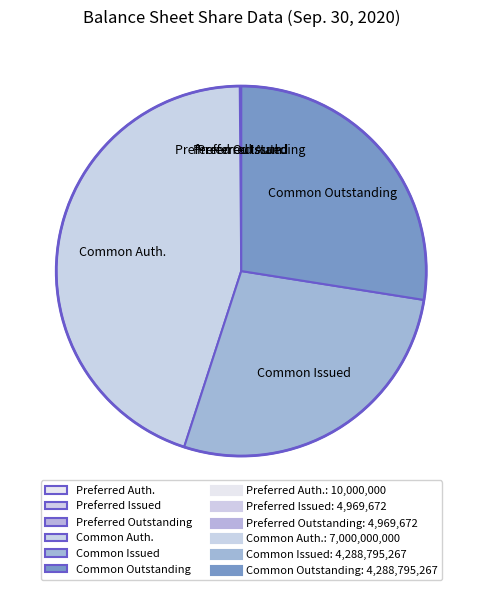

Which slice is the largest?

Common Auth.